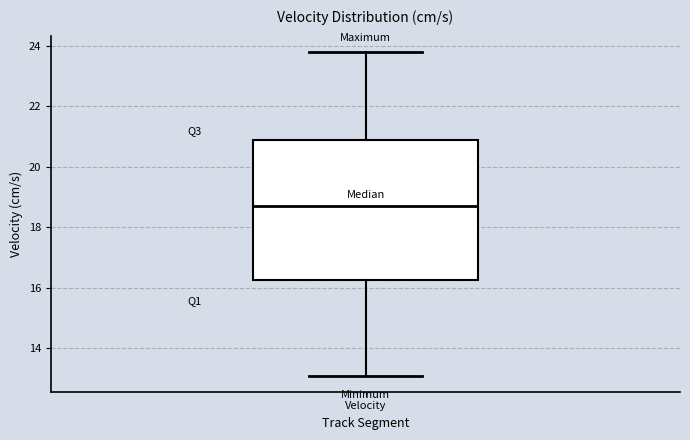

Transcribe this box plot: give where the median line is, the range the box spans, and where the two whiskers end, as read against the y-axis. The values are not printed on the chart, so give them approximately, as read against the axis.

median 18.6, box 16.2 to 20.8, whiskers 13.2 to 23.8